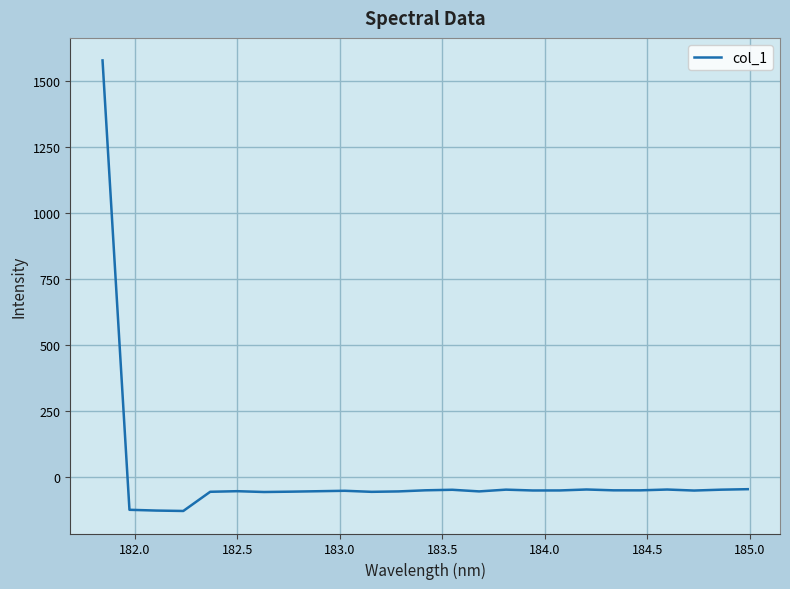

What is the maximum value shown in the chart?

1576.5